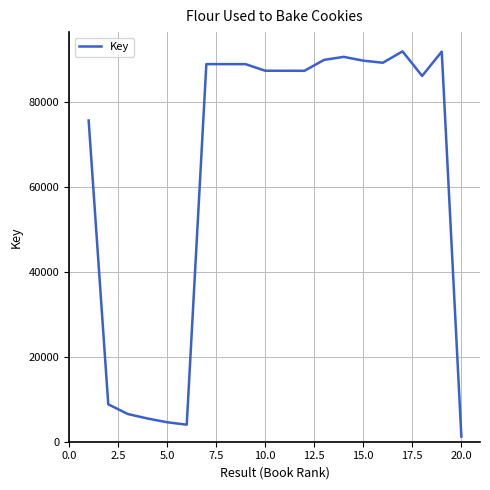

What is the maximum value shown in the chart?

91906